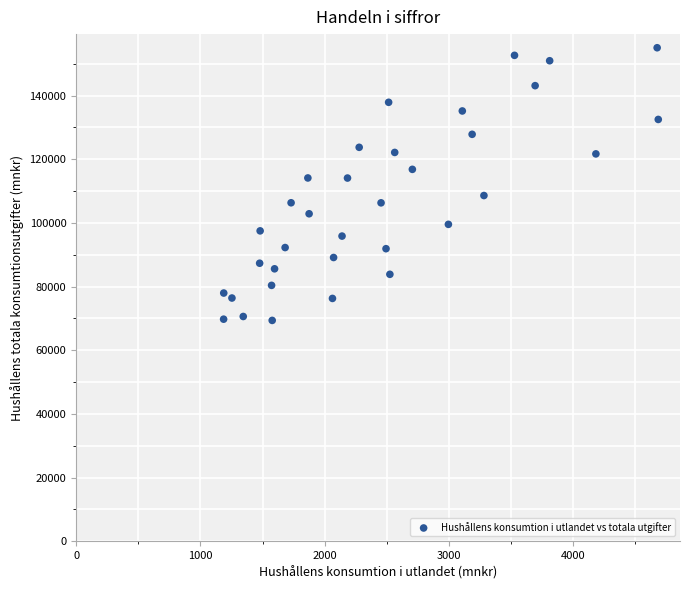

What is the range of Y values (max minus min)?

85646